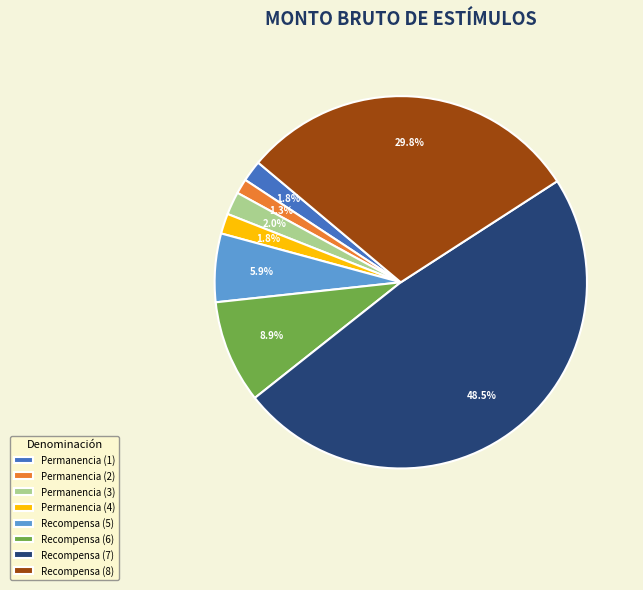

How much of the chart is everything except Permanencia (4)?

98.2%